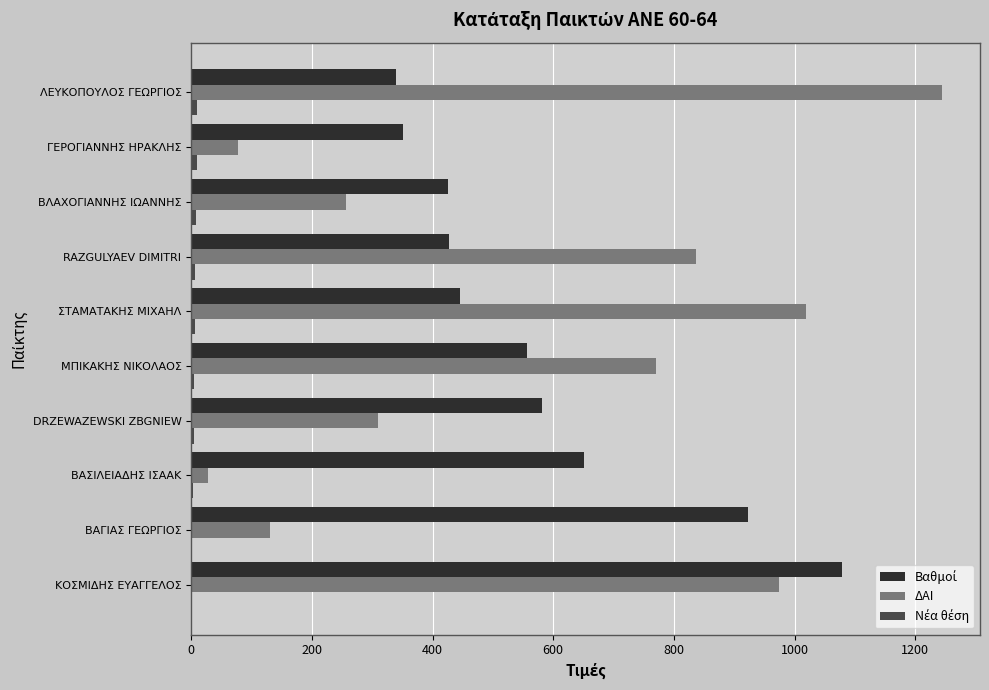

What is the greatest value displayed?

1245.0